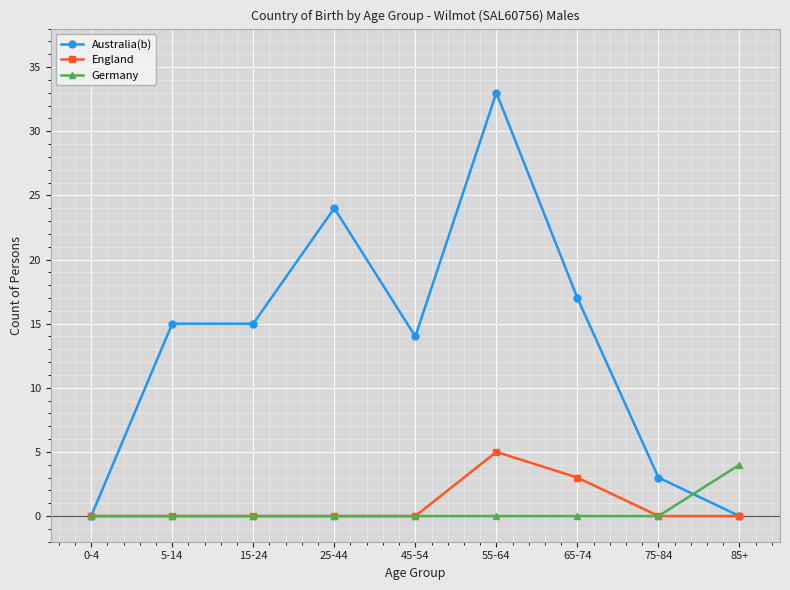

Between 5-14 and 45-54, which series saw the biggest shift?

Australia(b)